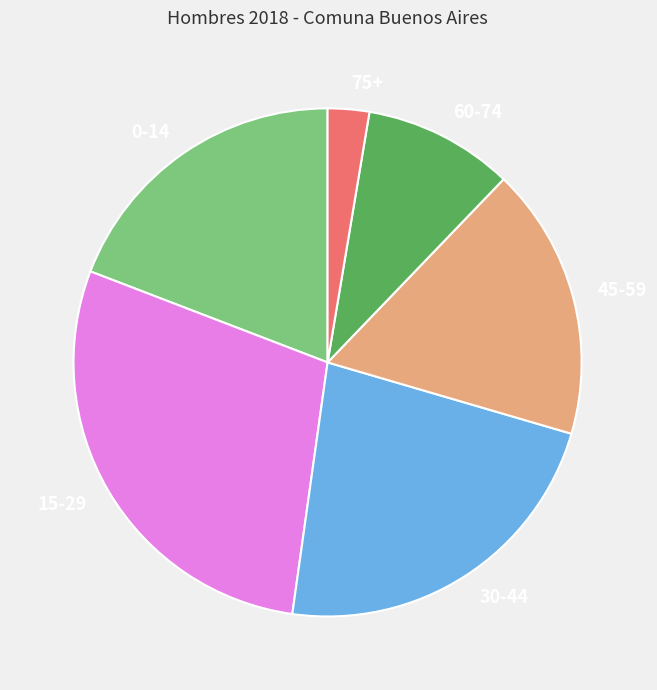

Approximately how many times larger is the value at 45-59 compared to 15-29?

0.6